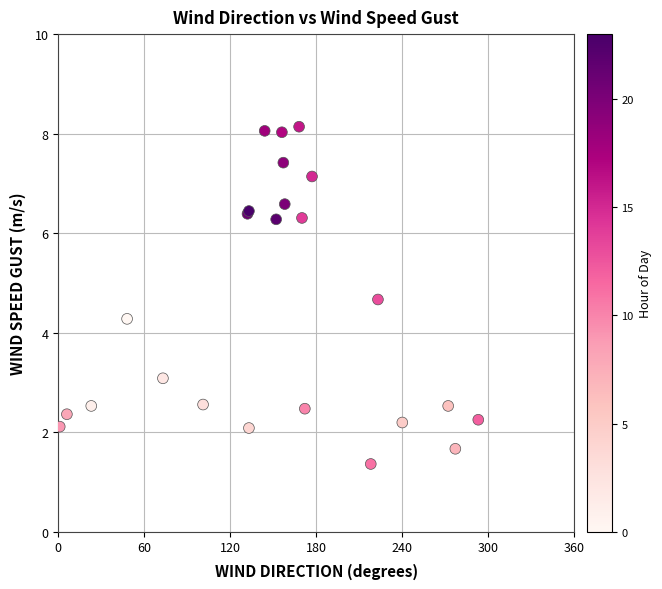

What Y value in the scatter plot is closest to 4?

4.3